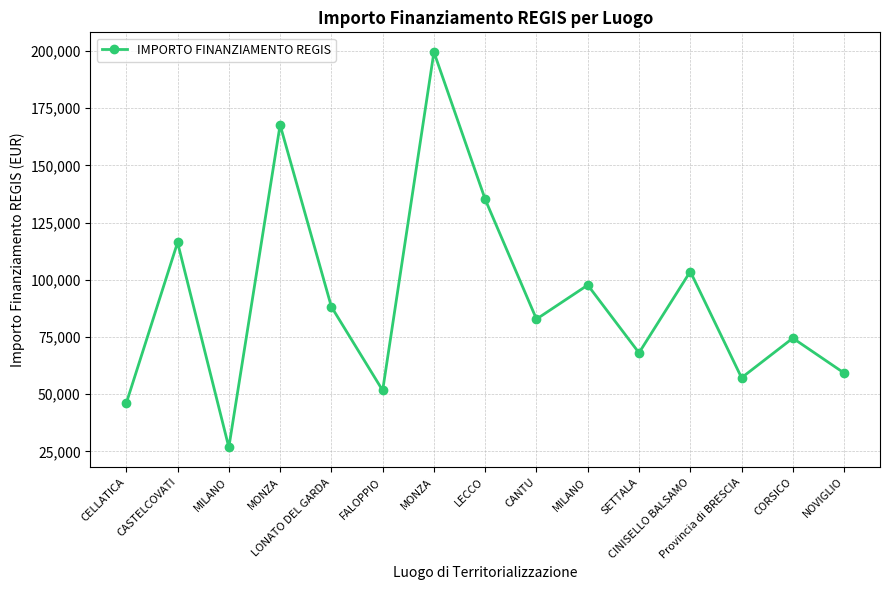

Is this an area chart (filled region under the line)?

No